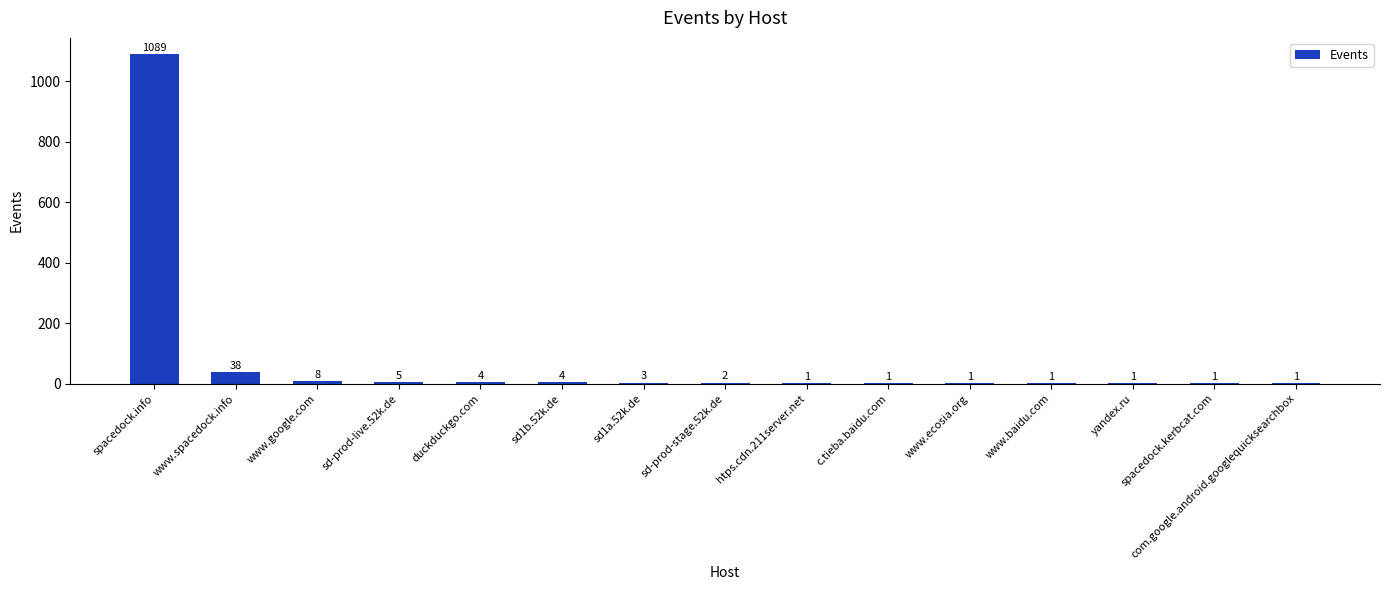

Reading left to right, list all the values displayed in this chart.

1089	38	8	5	4	4	3	2	1	1	1	1	1	1	1